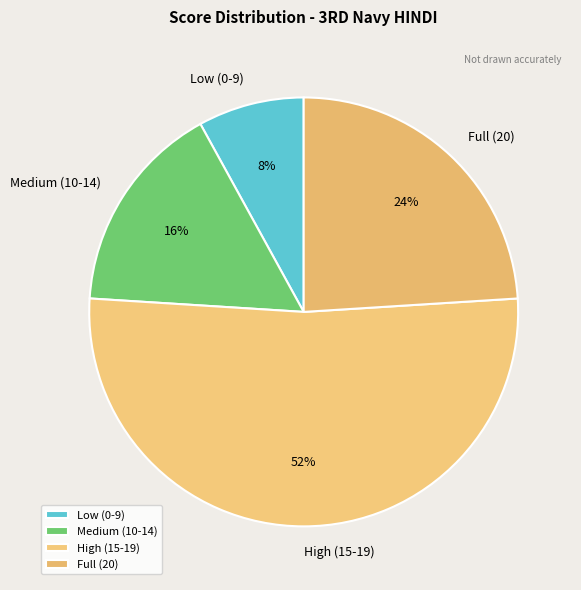

Do Full (20) and Low (0-9) together represent more than half of the pie?

No